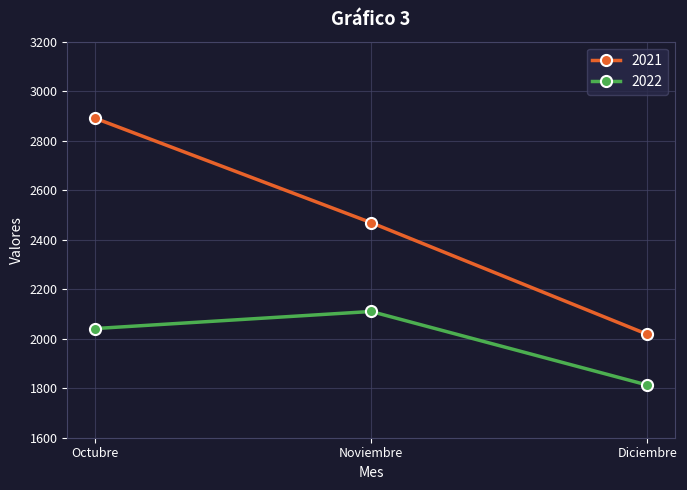

Which category has the lowest value across all series?

Diciembre